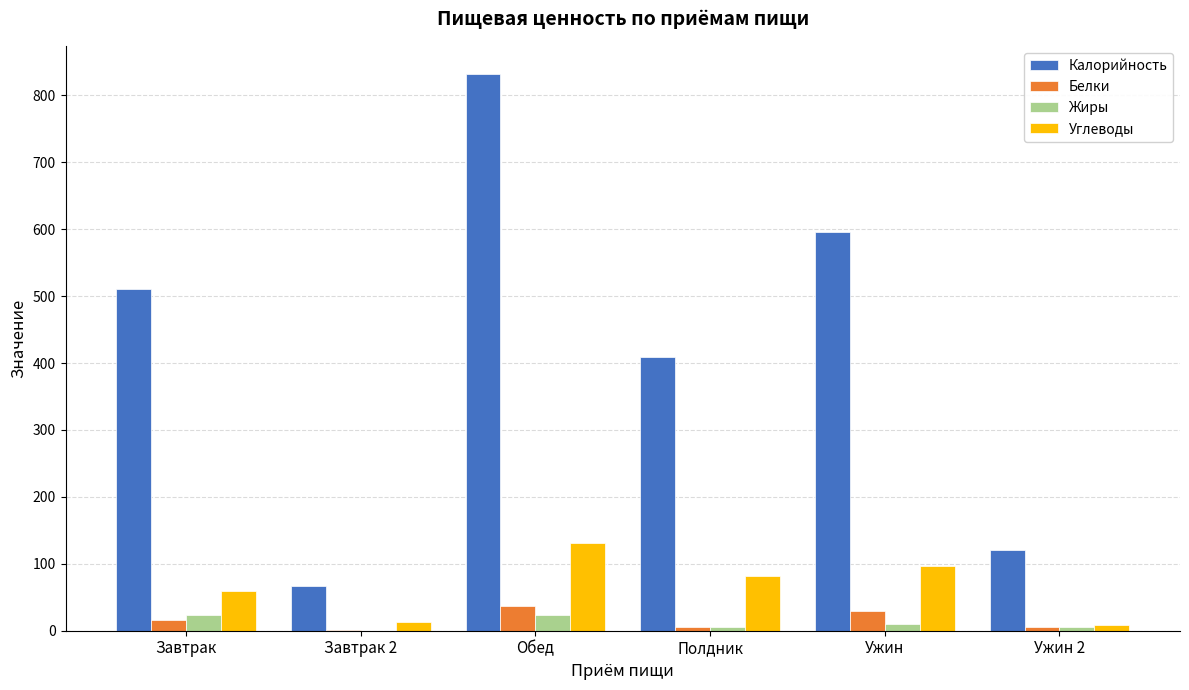

What are all the series names shown in the legend?

Калорийность, Белки, Жиры, Углеводы